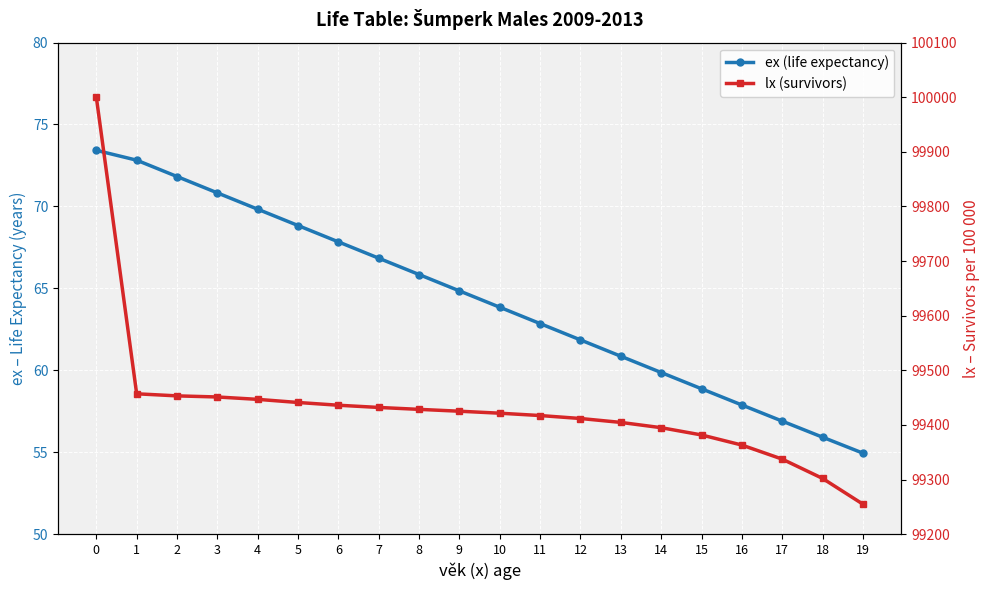

List the labels in order of ex (life expectancy) value, largest first.

0, 1, 2, 3, 4, 5, 6, 7, 8, 9, 10, 11, 12, 13, 14, 15, 16, 17, 18, 19